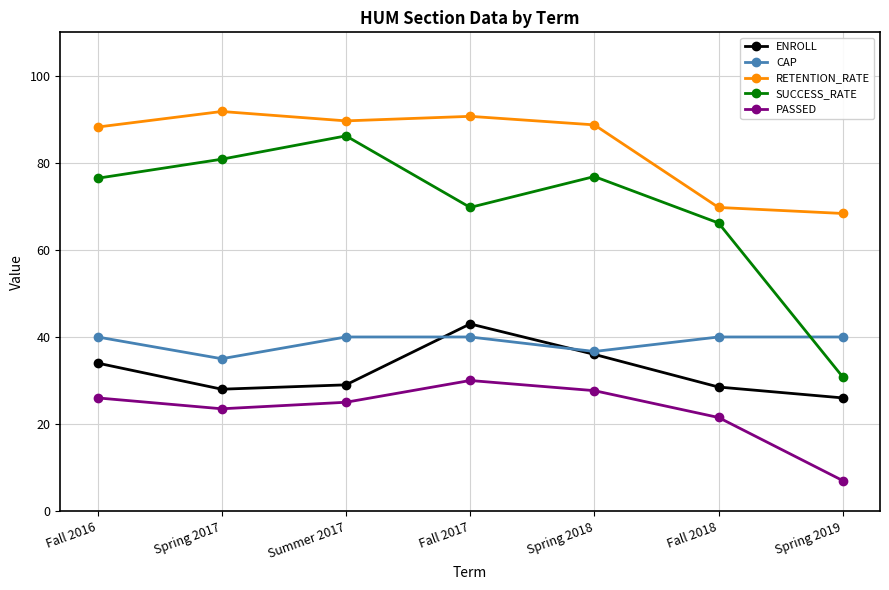

What is the label of the 2nd point from the right?

Fall 2018